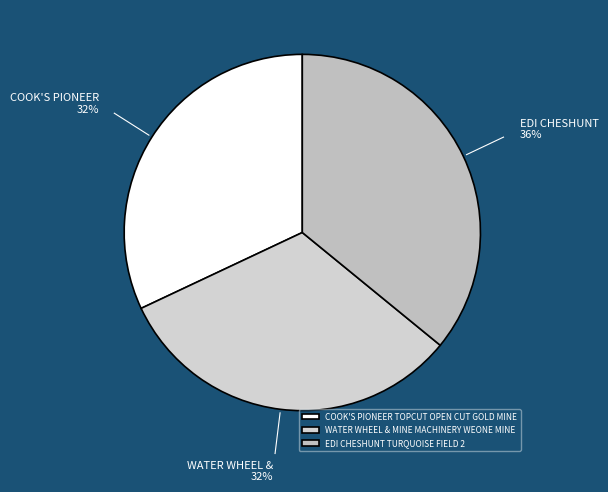

To the nearest percent, what is the difference between the largest and smallest slice percentages?

4%